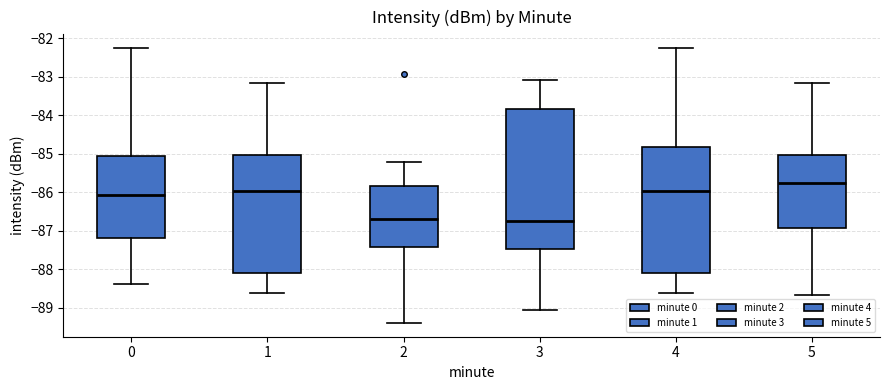

Where does the median line of the box at x = 3 sit on the y-axis? The values are not printed on the chart, so give them approximately, as read against the axis.

-86.7